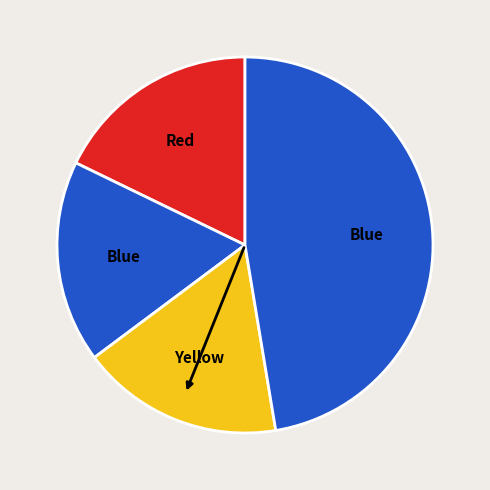

How many segments does this pie chart have?

4